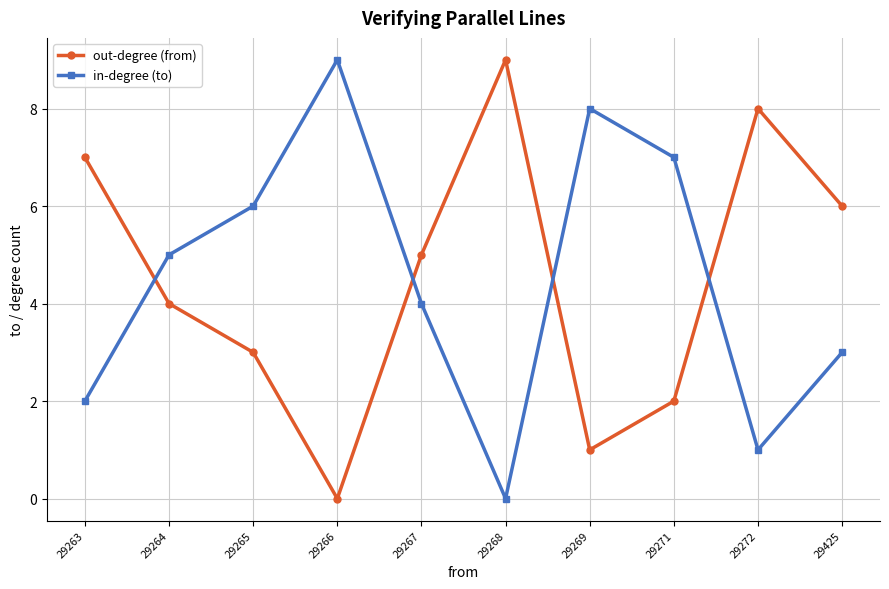

How many intersections are there between in-degree (to) and out-degree (from)?

4